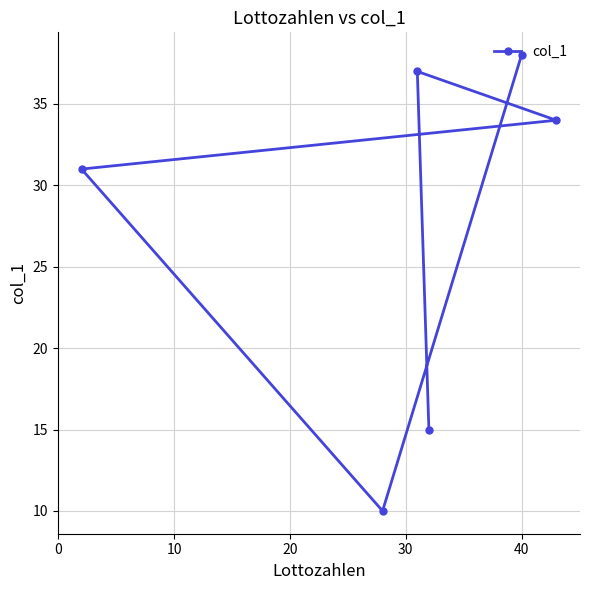

What is the smallest value displayed?

10